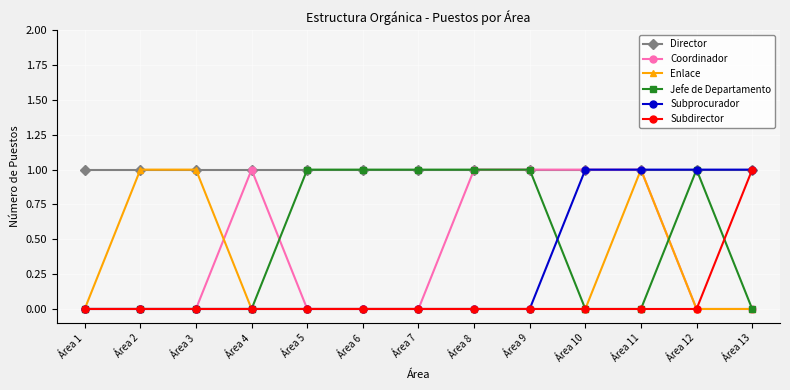

Which series has the largest total across all categories?

Director